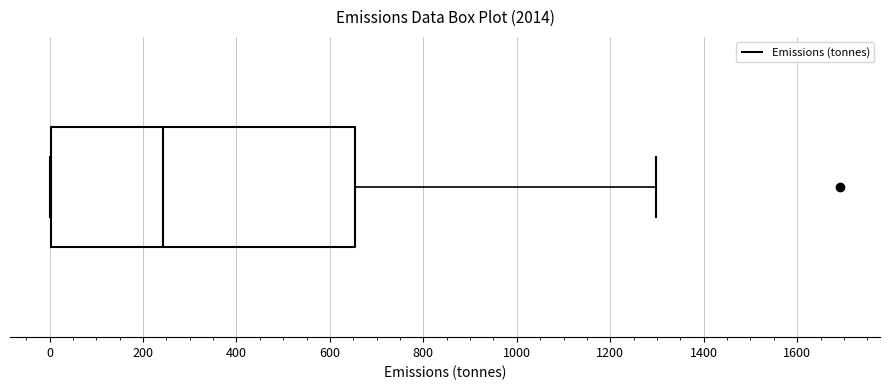

Where does the median line of the box sit on the x-axis? The values are not printed on the chart, so give them approximately, as read against the axis.

240